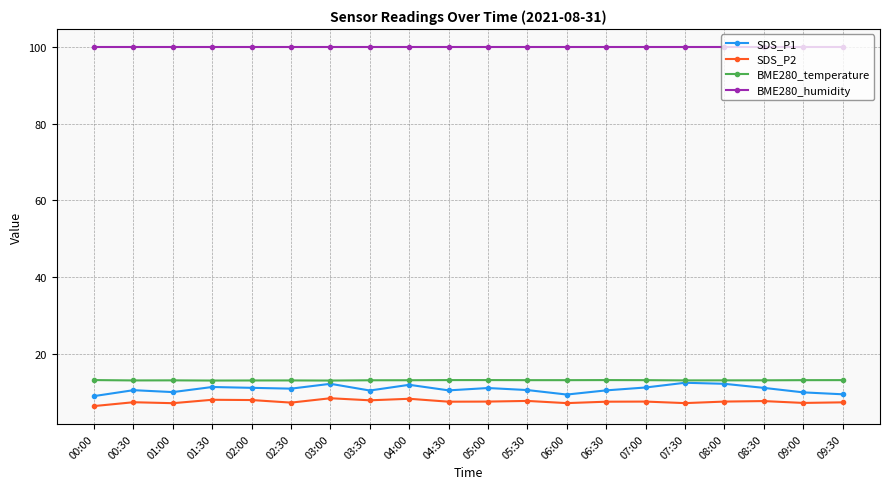

What are all the series names shown in the legend?

SDS_P1, SDS_P2, BME280_temperature, BME280_humidity